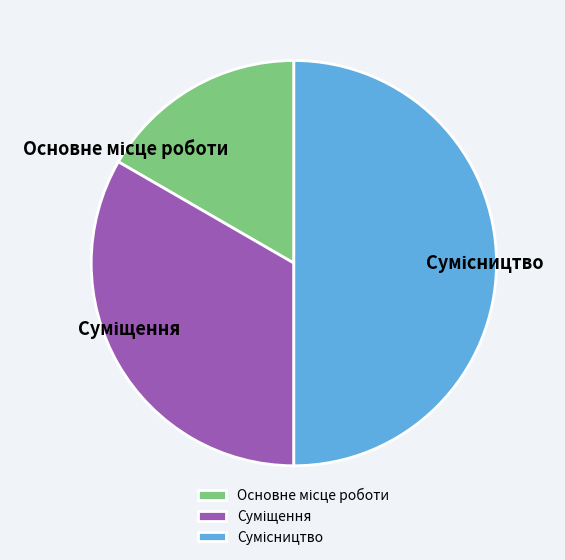

True or false: Основне місце роботи accounts for 8% of the total.

False